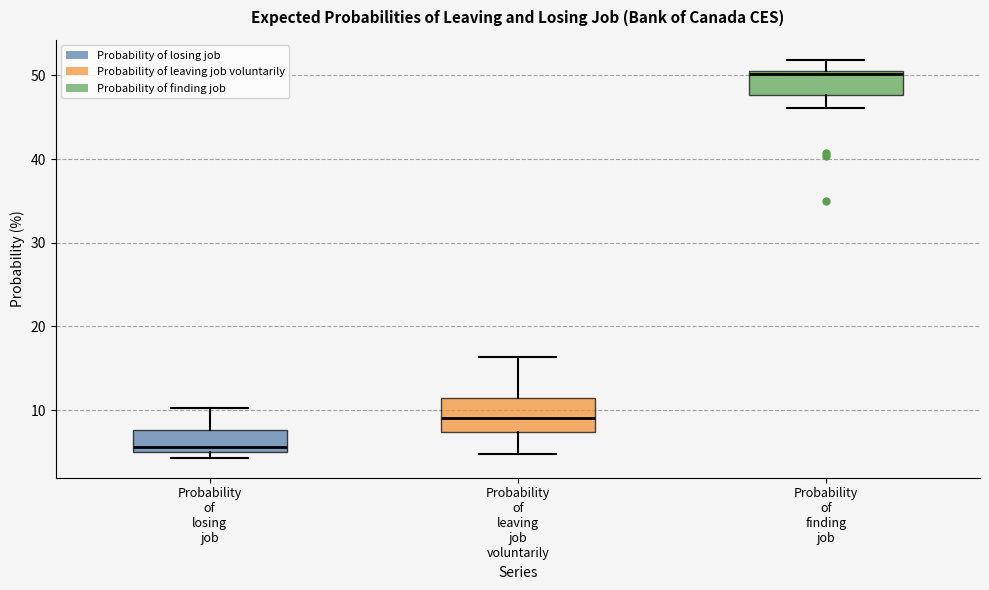

Reading left to right, read every box against the y-axis: the position of its median line, the range the box covers, and the ends of its whiskers. The values are not printed on the chart, so give them approximately, as read against the axis.

Probability of losing job: median 6, box 5 to 8, whiskers 4 to 10
Probability of leaving job voluntarily: median 9, box 7 to 11, whiskers 5 to 16
Probability of finding job: median 50, box 48 to 51, whiskers 46 to 52